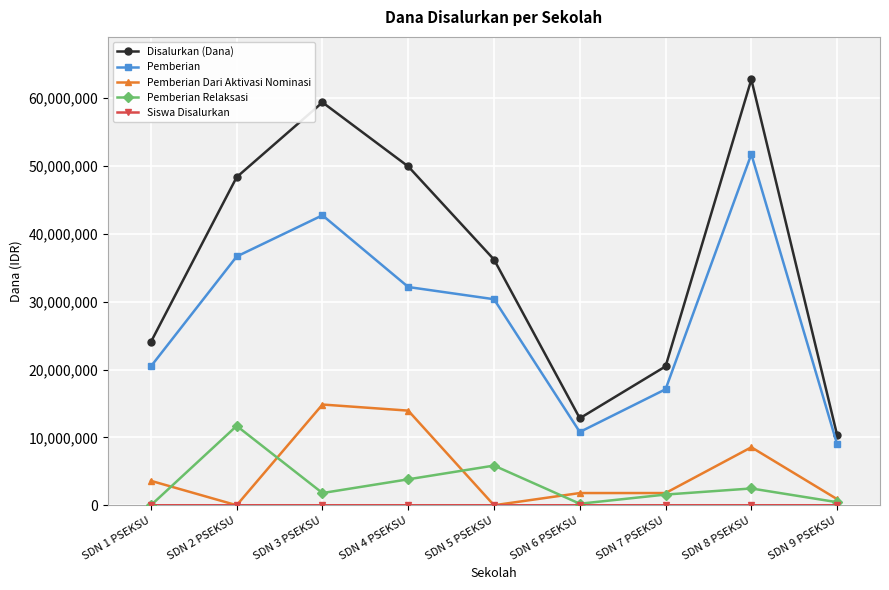

How many data points in Pemberian Relaksasi are less than 1800000?

4